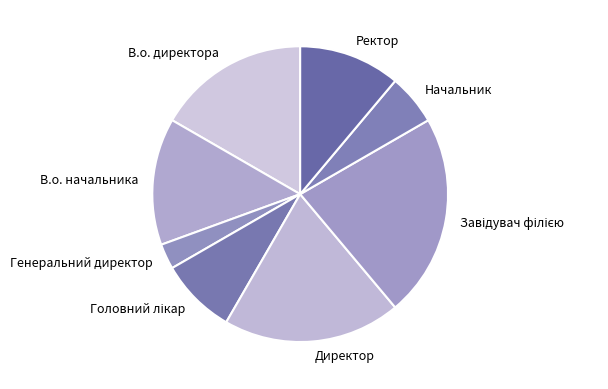

What is the ratio of the value at Начальник to the value at Генеральний директор?

2.0